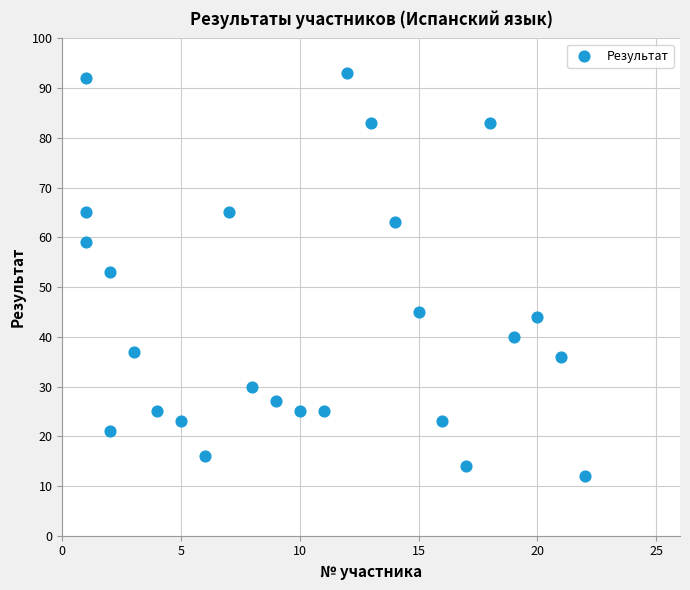

What Y value in the scatter plot is closest to 52?

53